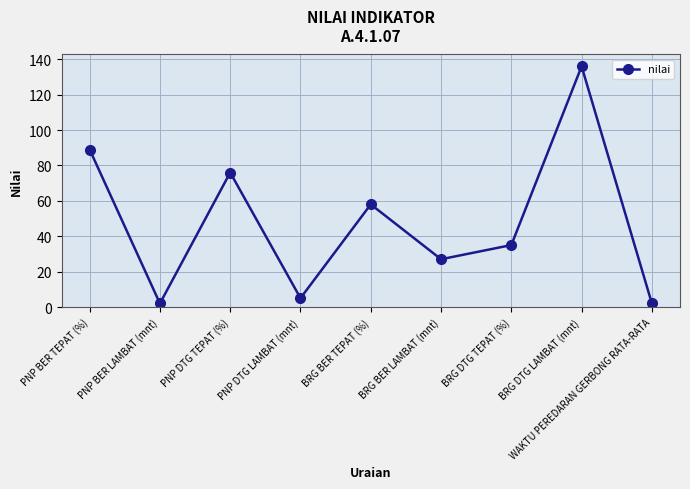

Reading left to right, extract all data points from this chart.

89	2	76	5	58	27	35	136	2